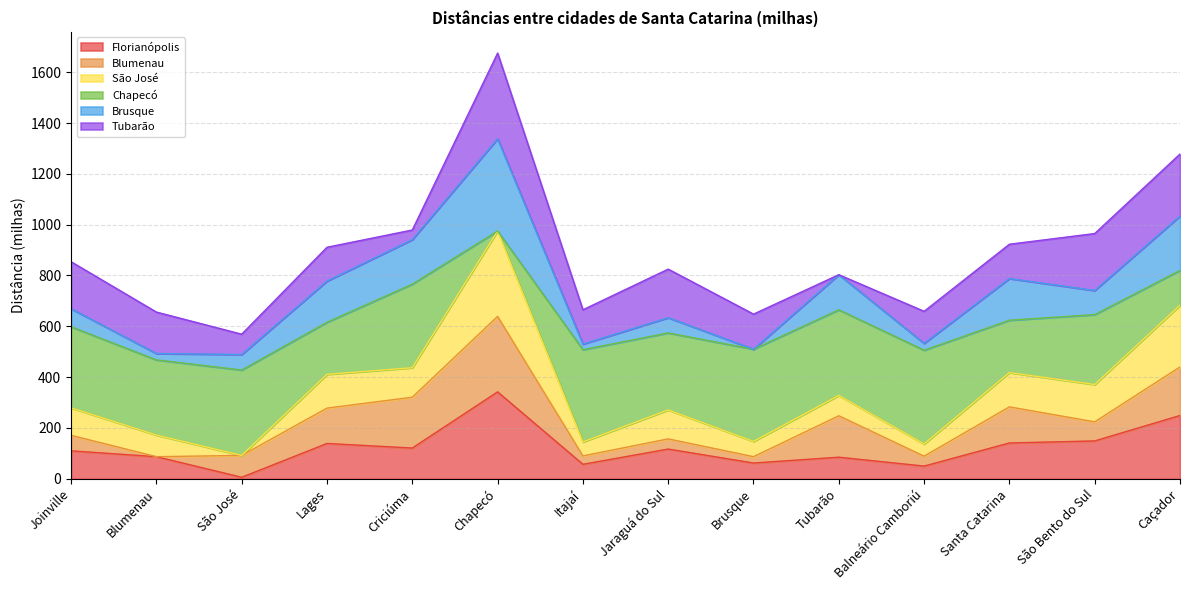

Is the value of Florianópolis at Balneário Camboriú greater than the value of São José at São Bento do Sul?

No